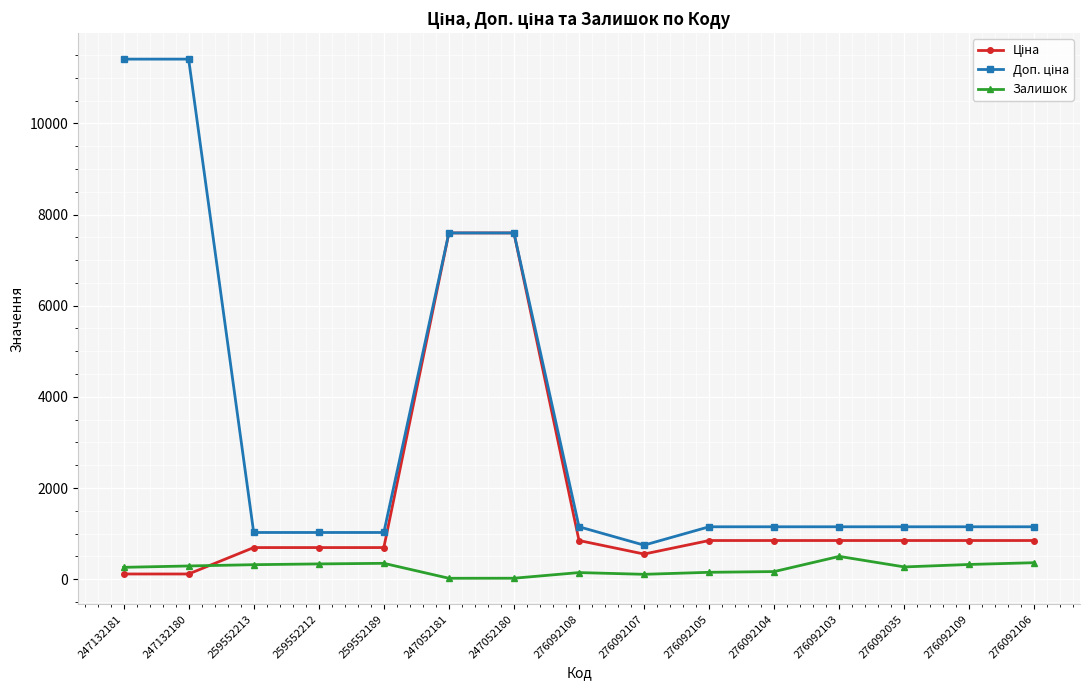

What is the total value across all series at 276092035?

2267.2